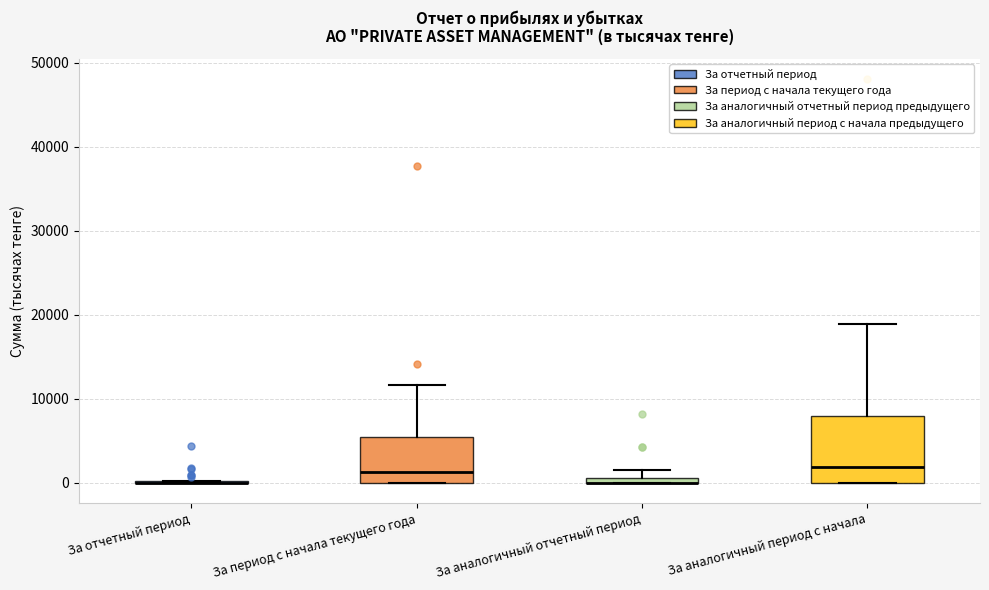

Comparing the boxes themselves (not the whiskers), which one is the tallest?

За аналогичный период с начала